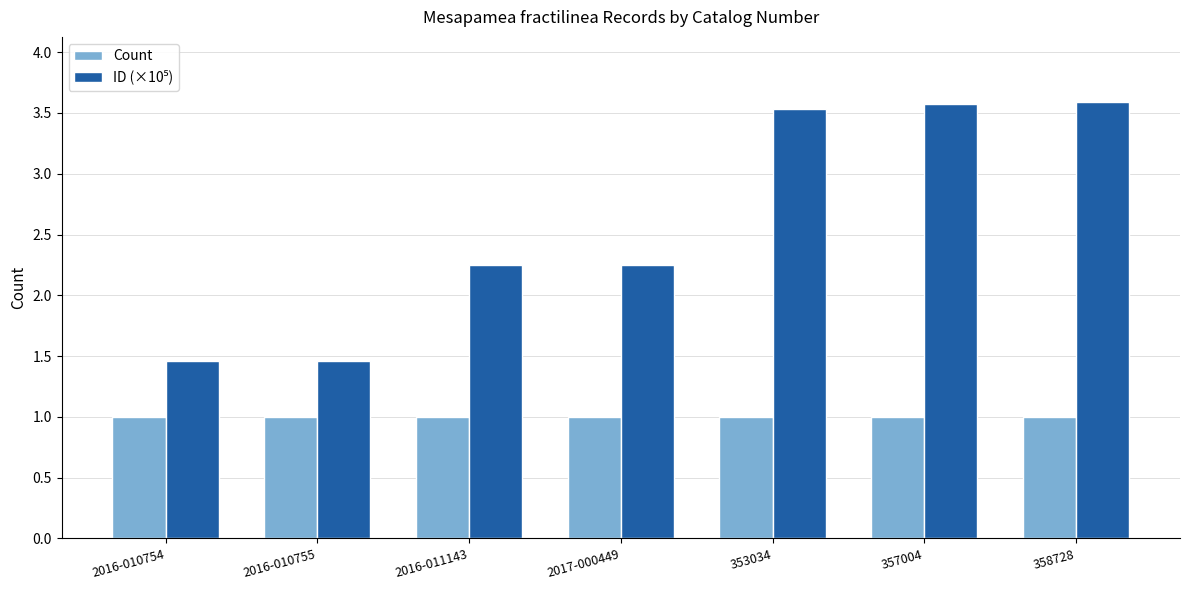

What is the smallest value displayed?

1.0